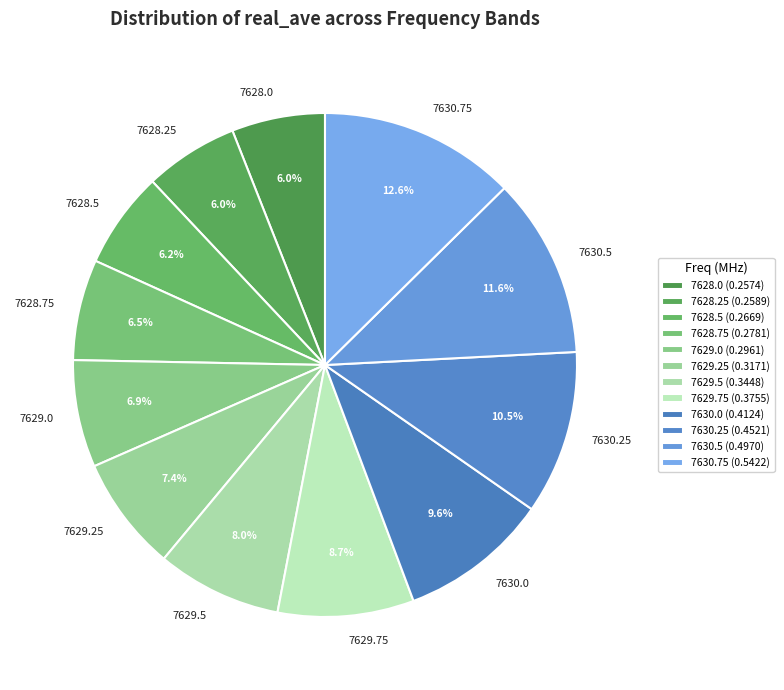

Which slice is the largest?

7630.75